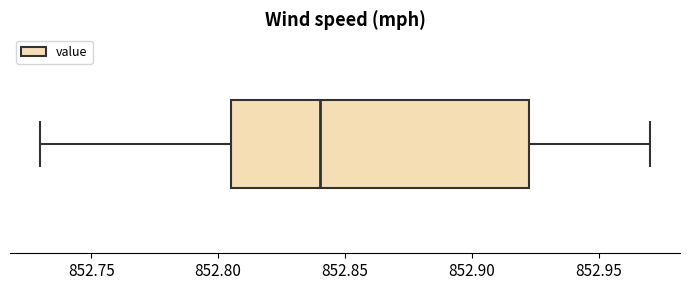

Read this box plot against the x-axis: the position of the median line, the range covered by the box, and the ends of both whiskers. The values are not printed on the chart, so give them approximately, as read against the axis.

median 852.840, box 852.805 to 852.925, whiskers 852.730 to 852.970